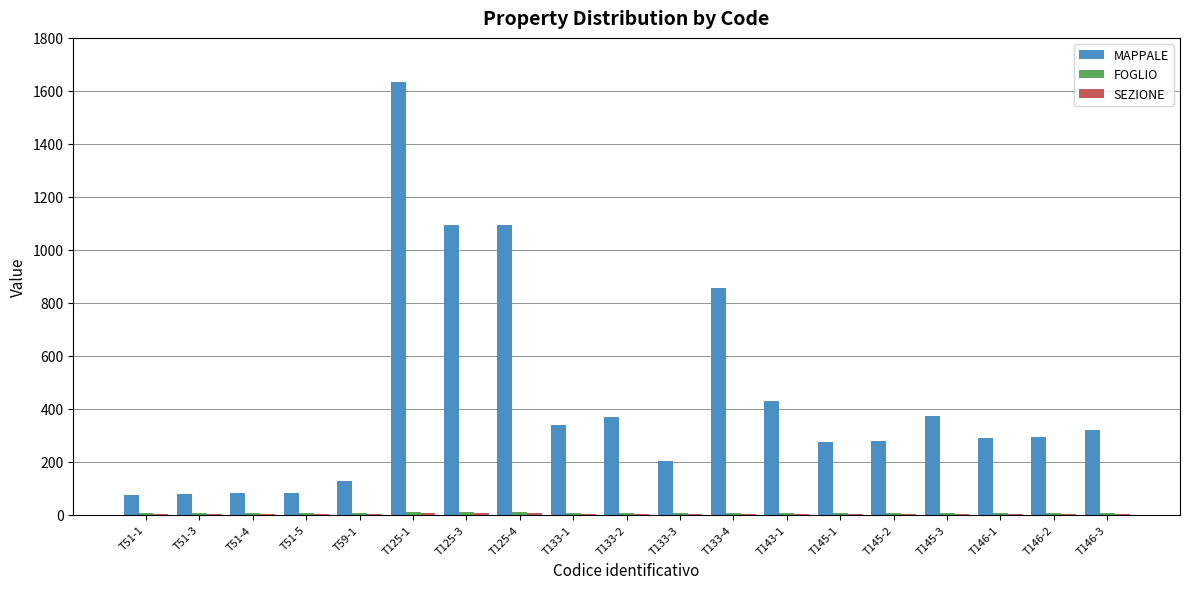

Between T125-1 and T146-1, which series saw the biggest shift?

MAPPALE